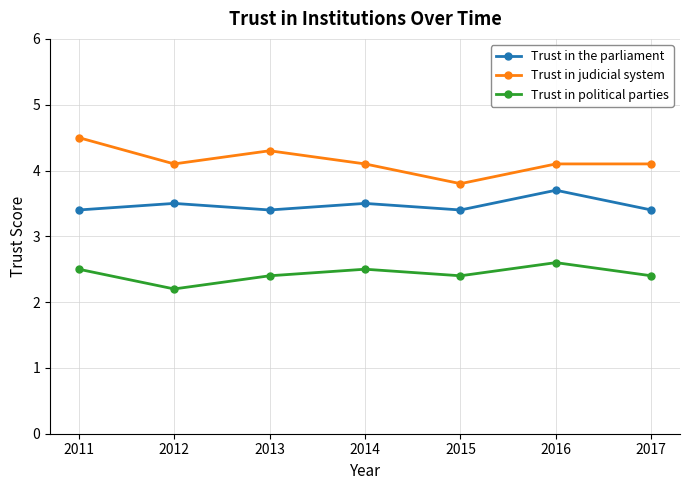

What are all the series names shown in the legend?

Trust in the parliament, Trust in judicial system, Trust in political parties